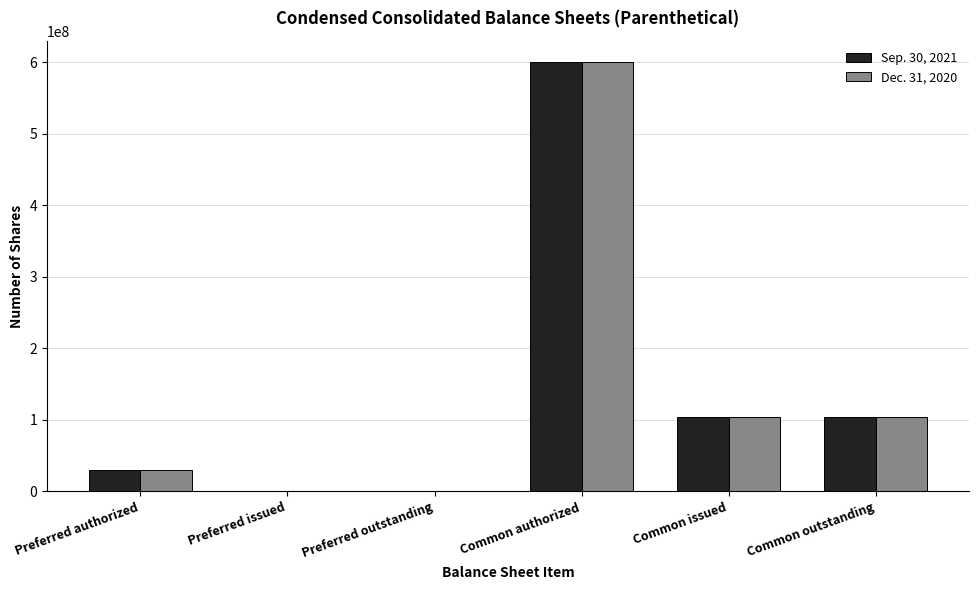

Are the bars grouped side by side (vs. stacked)?

Yes